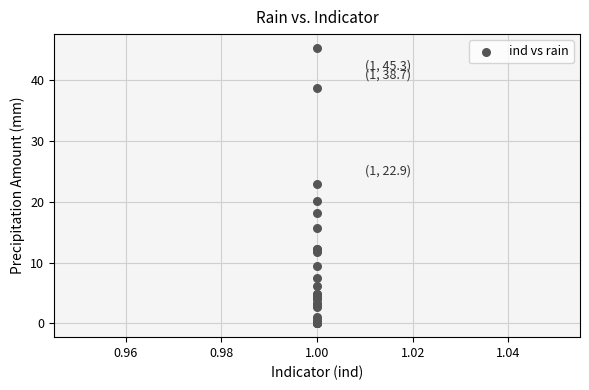

What Y value in the scatter plot is closest to 22?

22.9